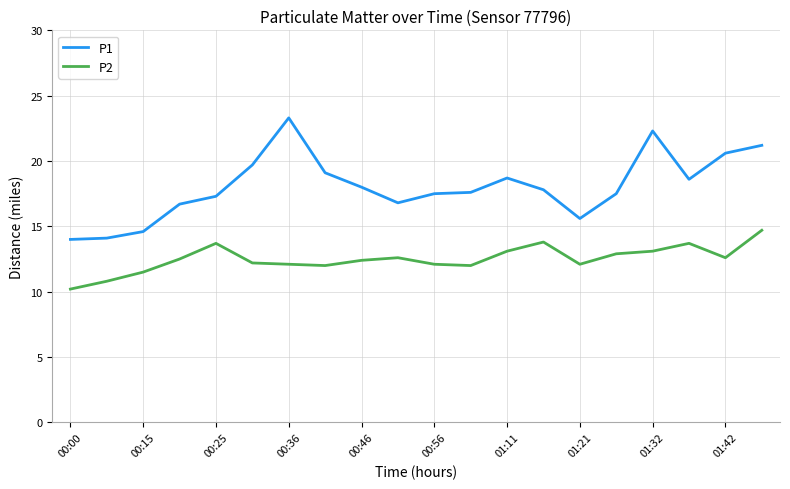

Rank the series by their average value, from highest to lowest.

P1, P2